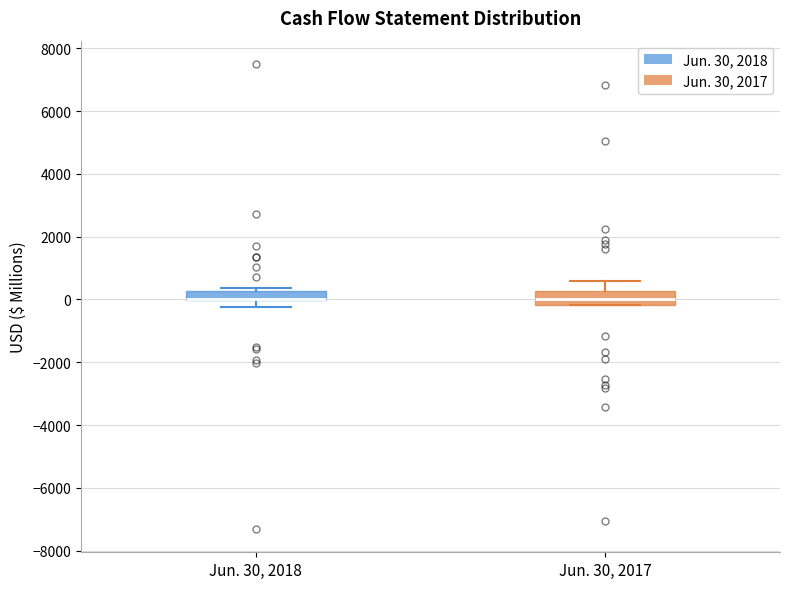

Where is the upper edge of the box for Jun. 30, 2017 on the y-axis? The values are not printed on the chart, so give them approximately, as read against the axis.

200